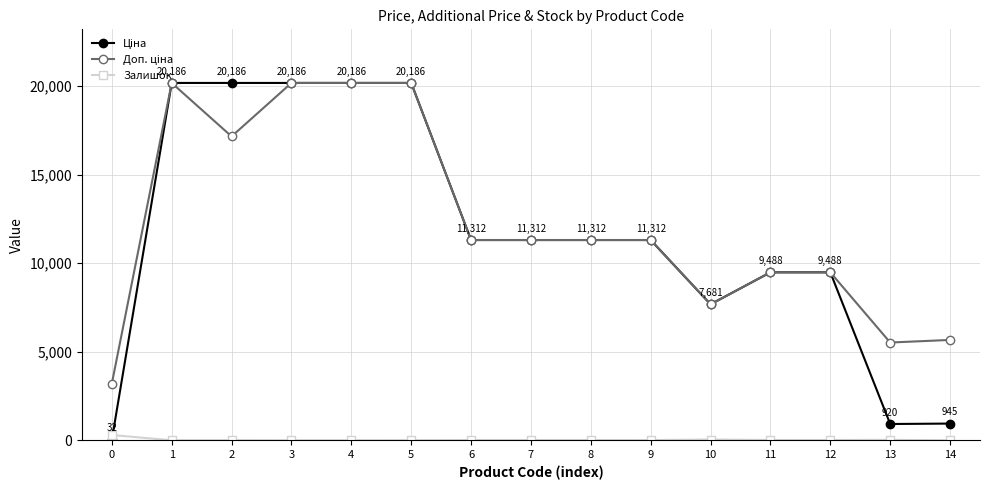

What is the greatest value displayed?

20186.0